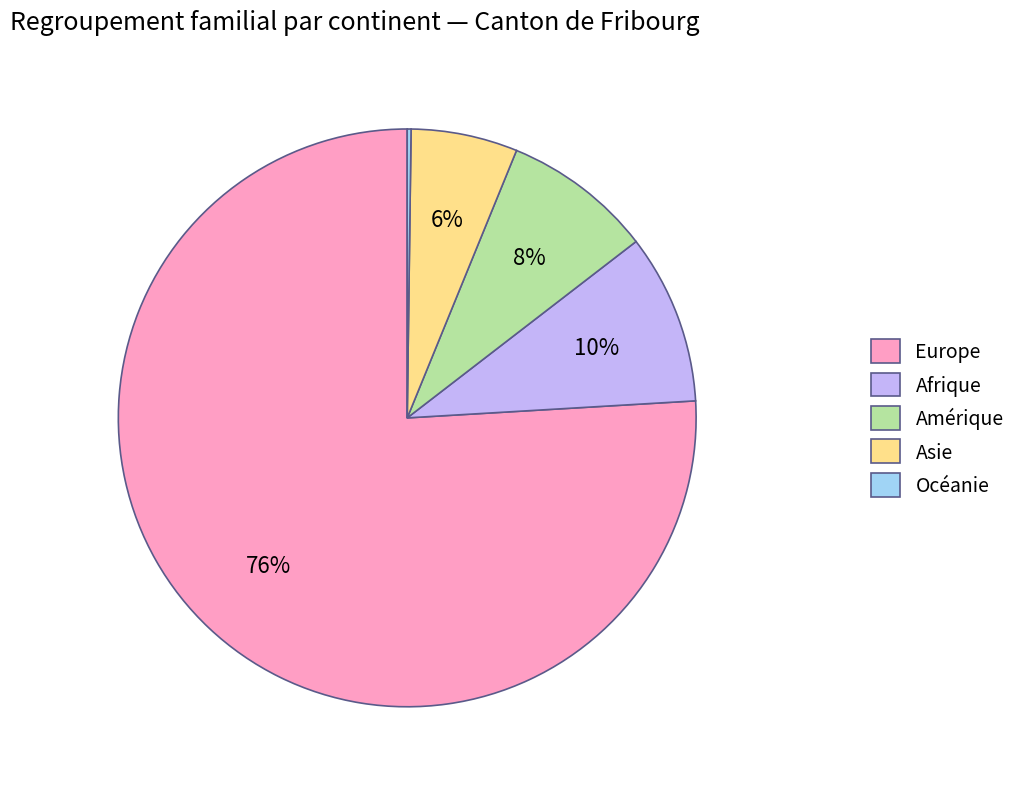

Is there any slice that represents more than half of the pie?

Yes